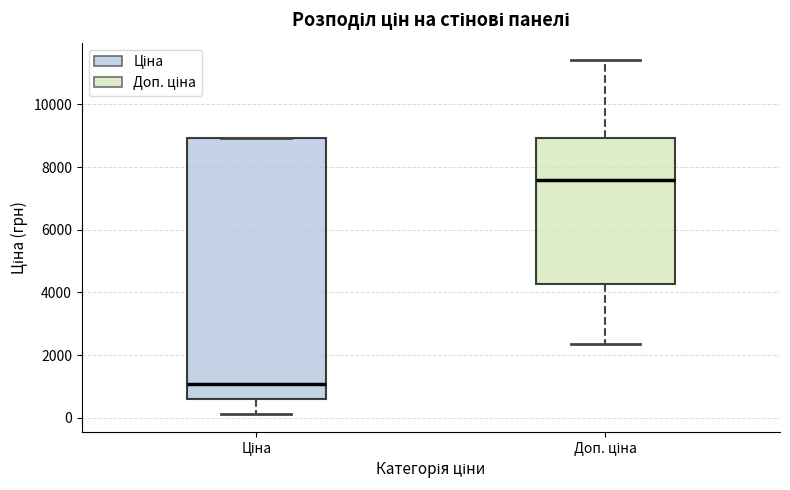

Which box is the tallest, from its lower edge to its upper edge?

Ціна